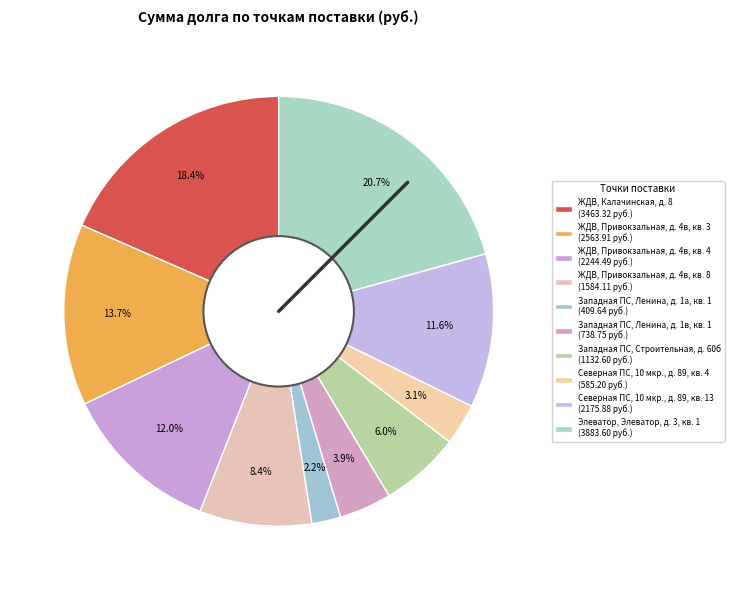

Combined, what portion of the pie is Северная ПС, 10 мкр., д. 89, кв. 4 and Западная ПС, Строительная, д. 60б?

9.1%